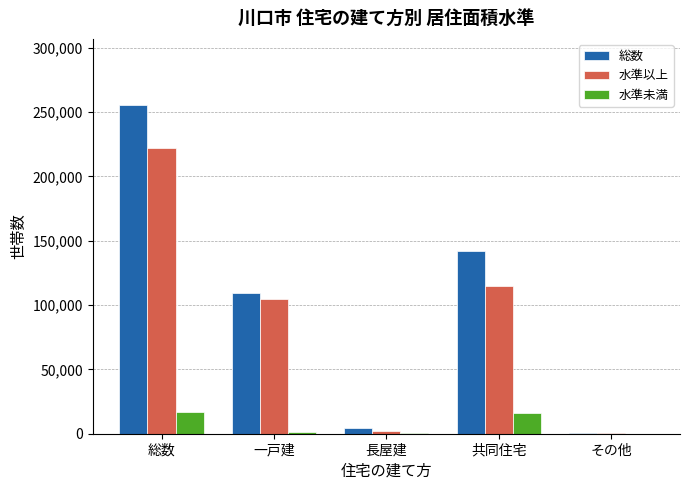

Is the value of 水準未満 at その他 greater than the value of 総数 at 共同住宅?

No